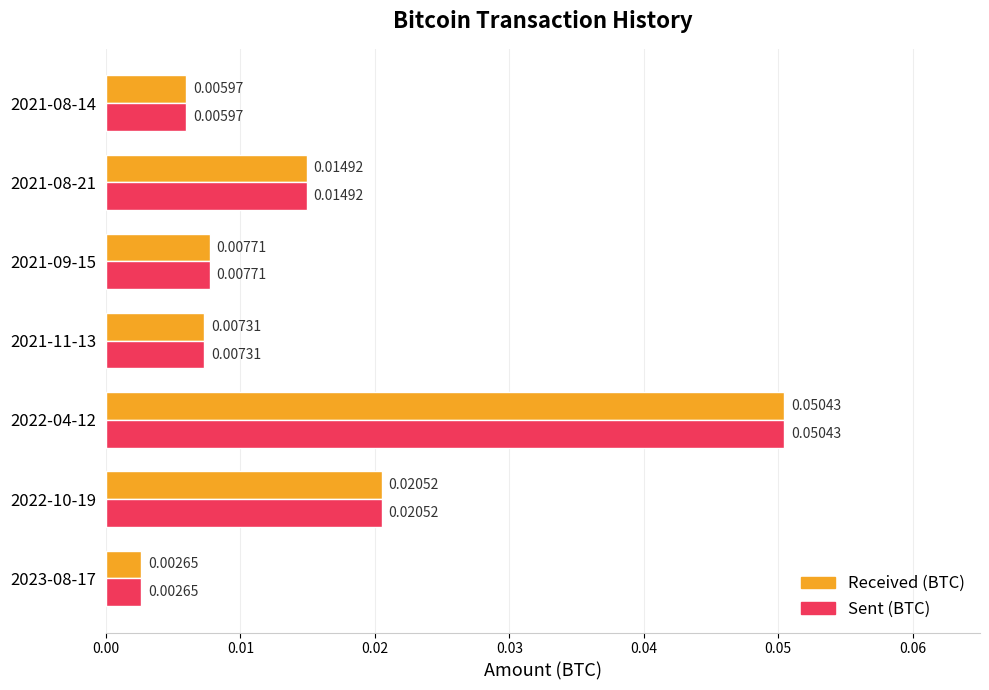

Rank the categories by Received (BTC) value from highest to lowest.

2022-04-12, 2022-10-19, 2021-08-21, 2021-09-15, 2021-11-13, 2021-08-14, 2023-08-17